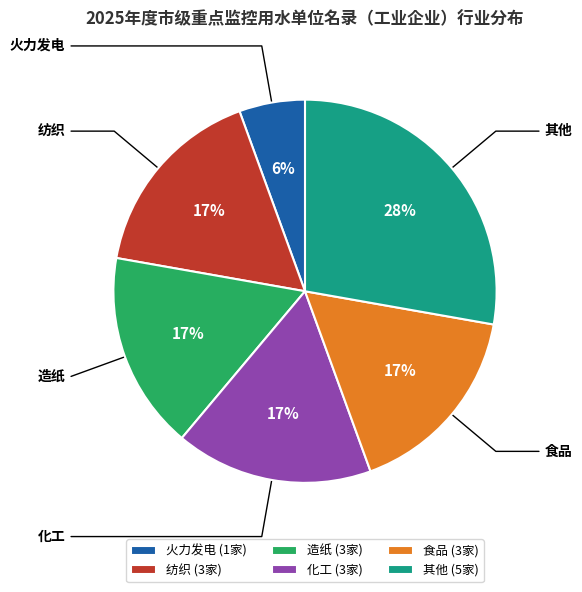

To the nearest percent, what percentage of the pie is 化工 (3家)?

17%